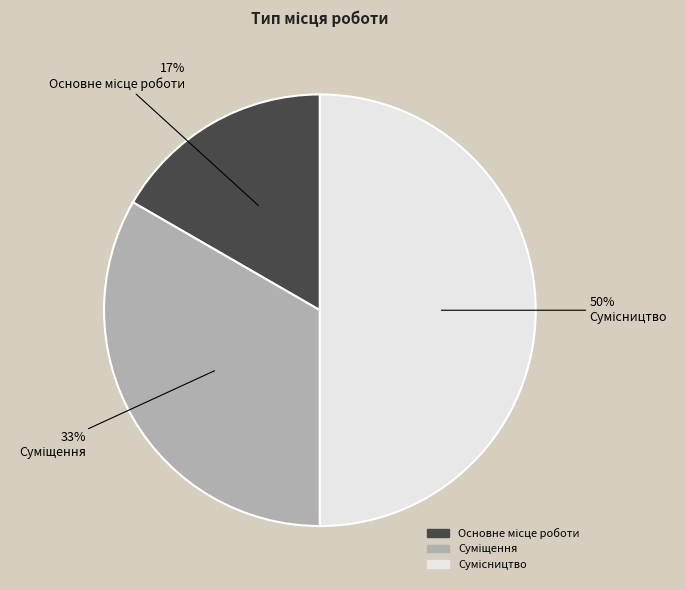

To the nearest percent, what is the average slice percentage?

33%